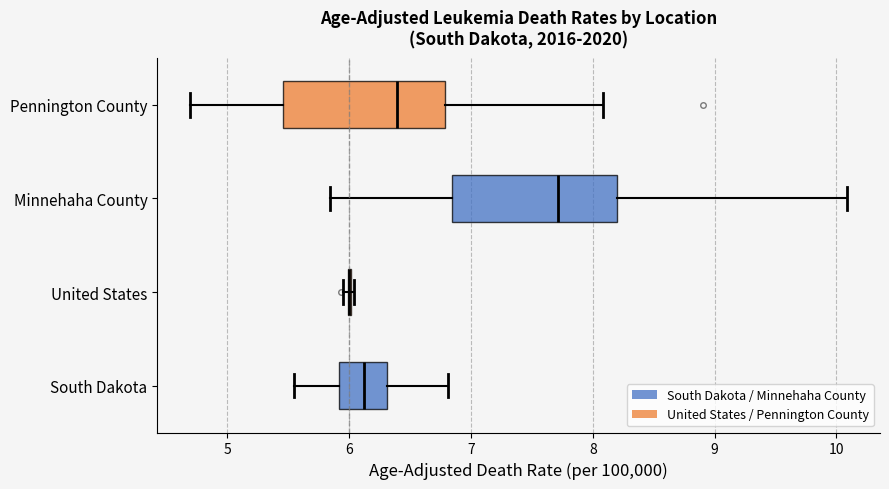

Reading bottom to top, read every box against the x-axis: the position of its median line, the range the box covers, and the ends of its whiskers. The values are not printed on the chart, so give them approximately, as read against the axis.

South Dakota: median 6.1, box 5.9 to 6.3, whiskers 5.6 to 6.8
United States: box collapsed to a line at 6.0, whiskers 5.9 to 6.0
Minnehaha County: median 7.7, box 6.8 to 8.2, whiskers 5.8 to 10.1
Pennington County: median 6.4, box 5.5 to 6.8, whiskers 4.7 to 8.1